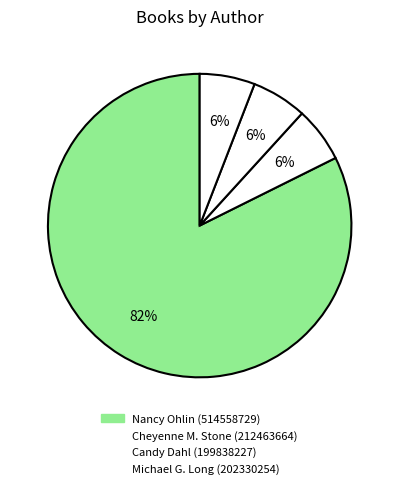

Which category accounts for the majority?

Nancy Ohlin (514558729)